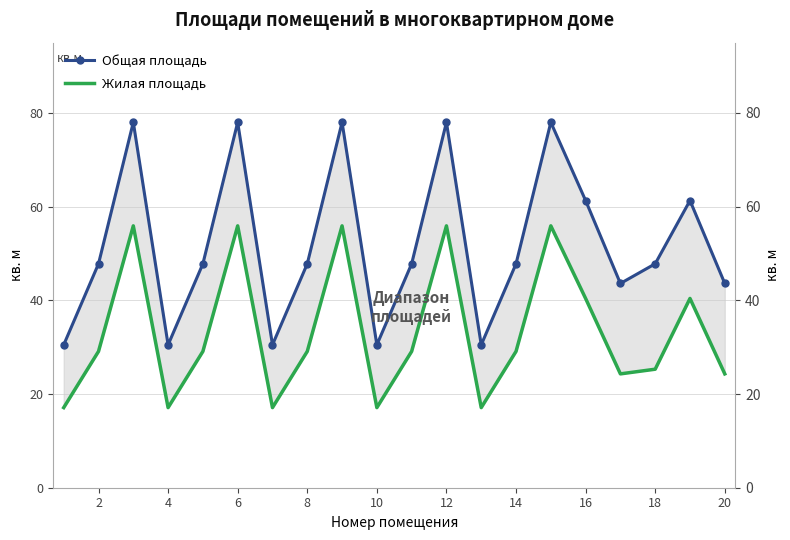

What is the spread (max minus min) of values at 16?

22.1